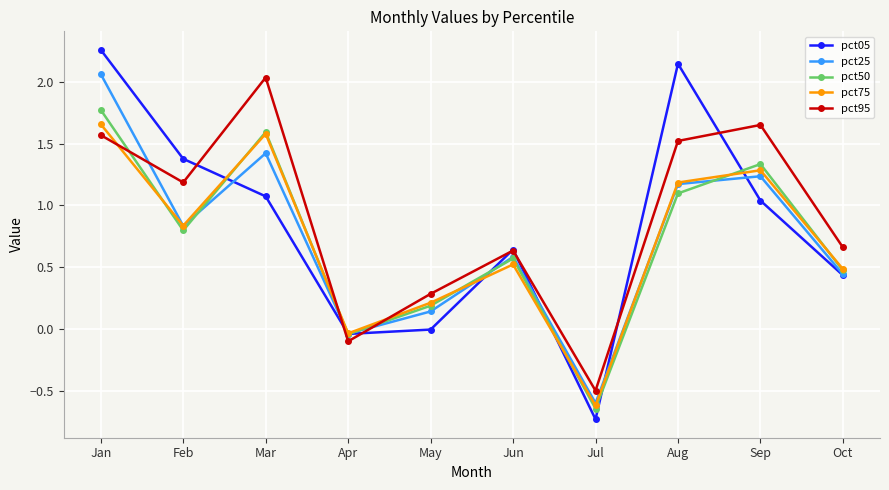

True or false: pct25 has a value of 0.8 at Feb.

True